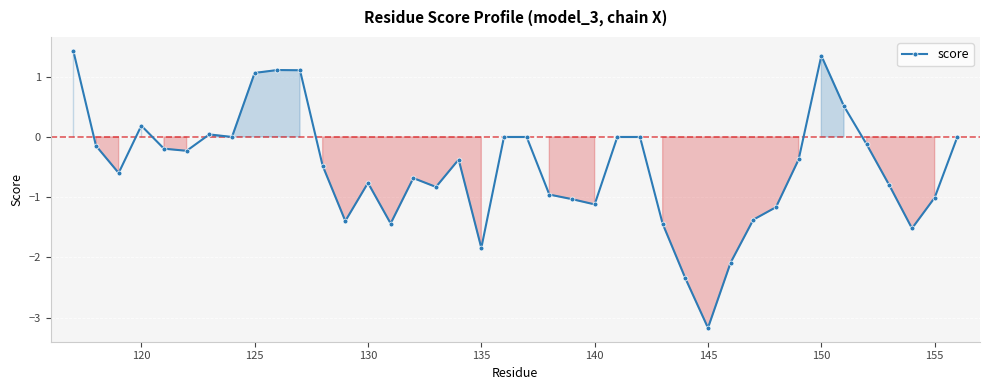

True or false: there are more than 1 points higher than both neighbors.

True